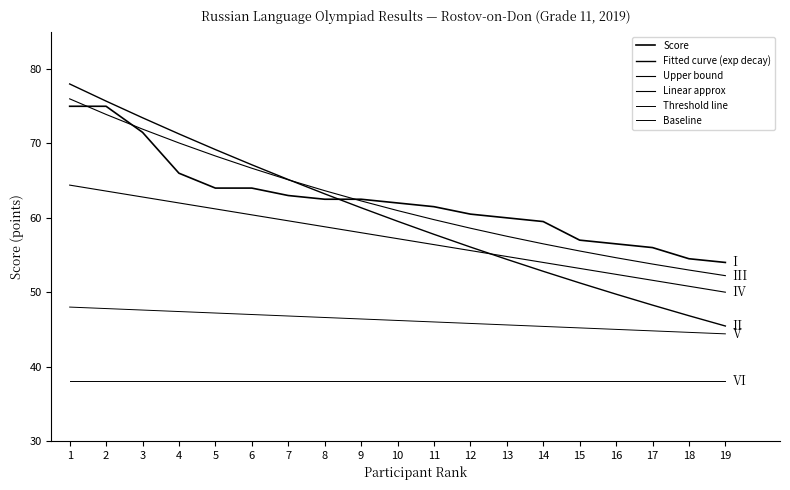

Is this an area chart (filled region under the line)?

No